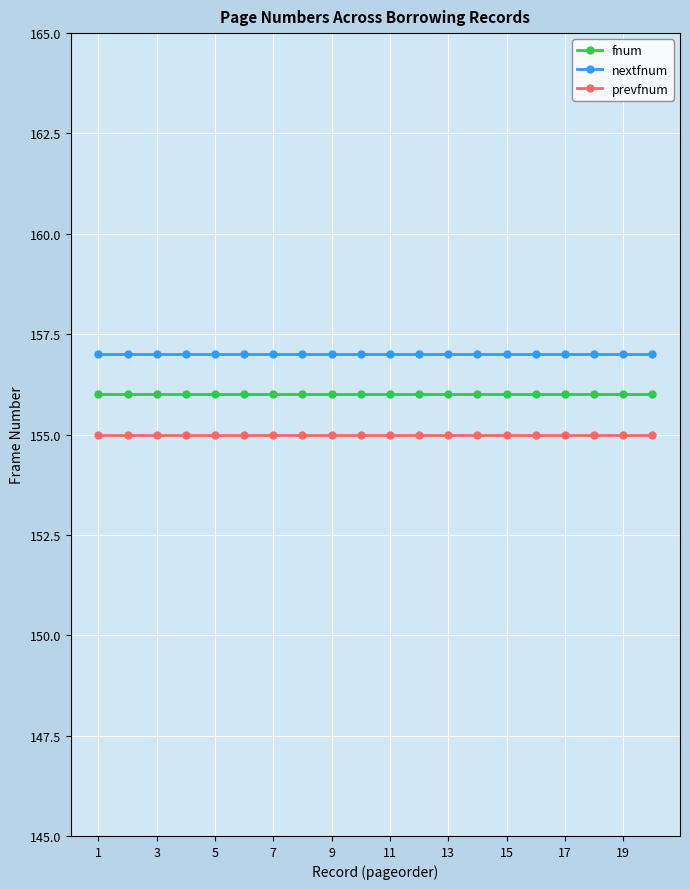

Reading left to right, extract all data points from this chart.

fnum: 156	156	156	156	156	156	156	156	156	156	156	156	156	156	156	156	156	156	156	156
nextfnum: 157	157	157	157	157	157	157	157	157	157	157	157	157	157	157	157	157	157	157	157
prevfnum: 155	155	155	155	155	155	155	155	155	155	155	155	155	155	155	155	155	155	155	155